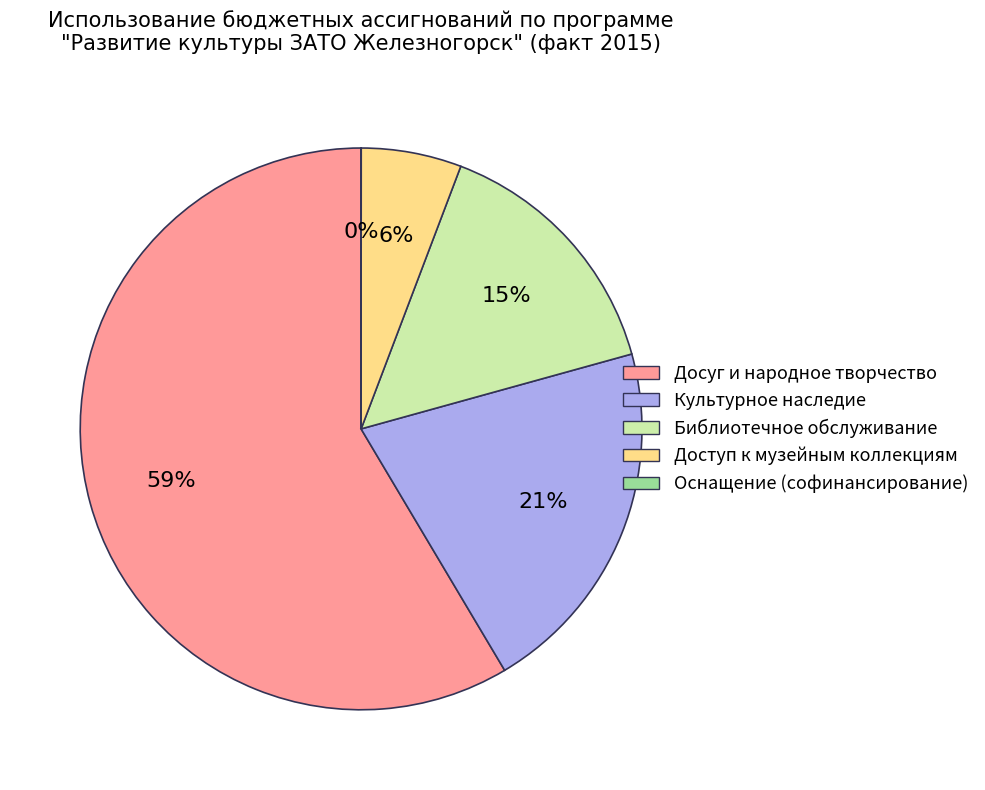

Which category has the biggest portion of the pie?

Досуг и народное творчество